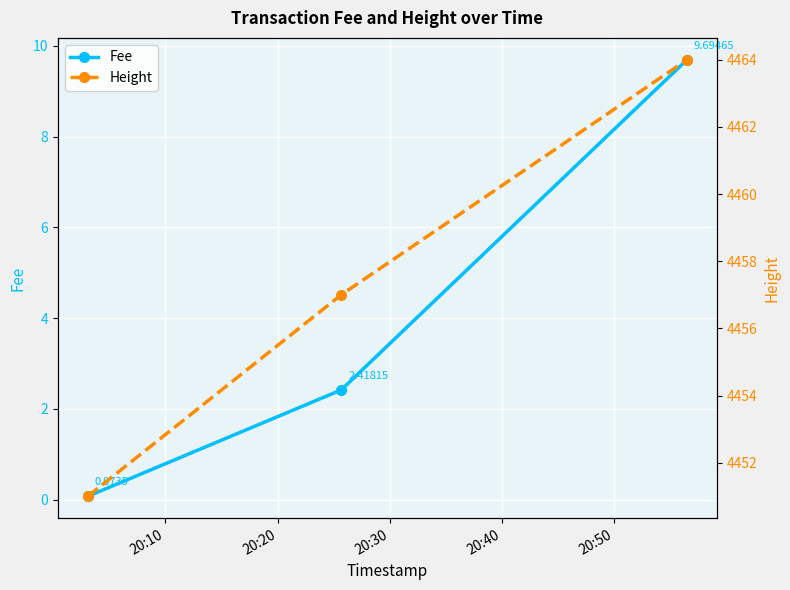

How many lines are shown in the chart?

2